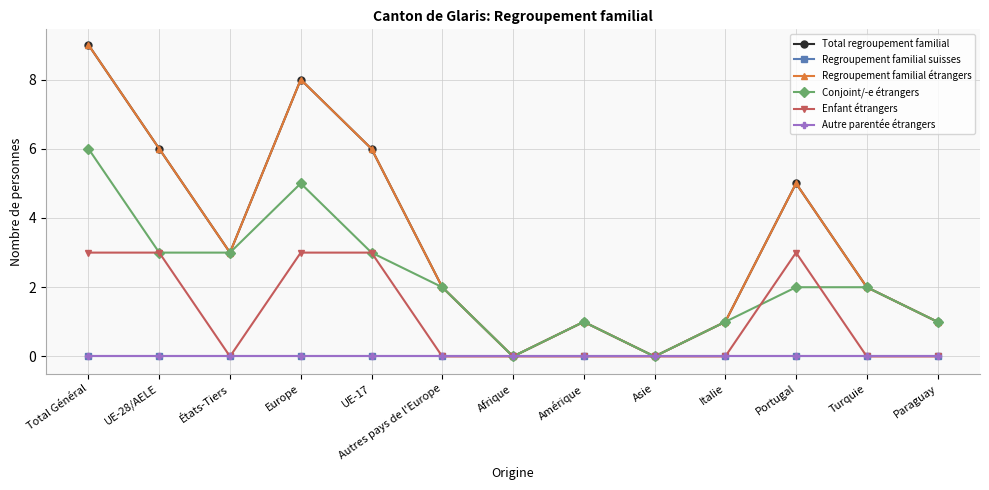

At which label does Total regroupement familial reach its minimum?

Afrique